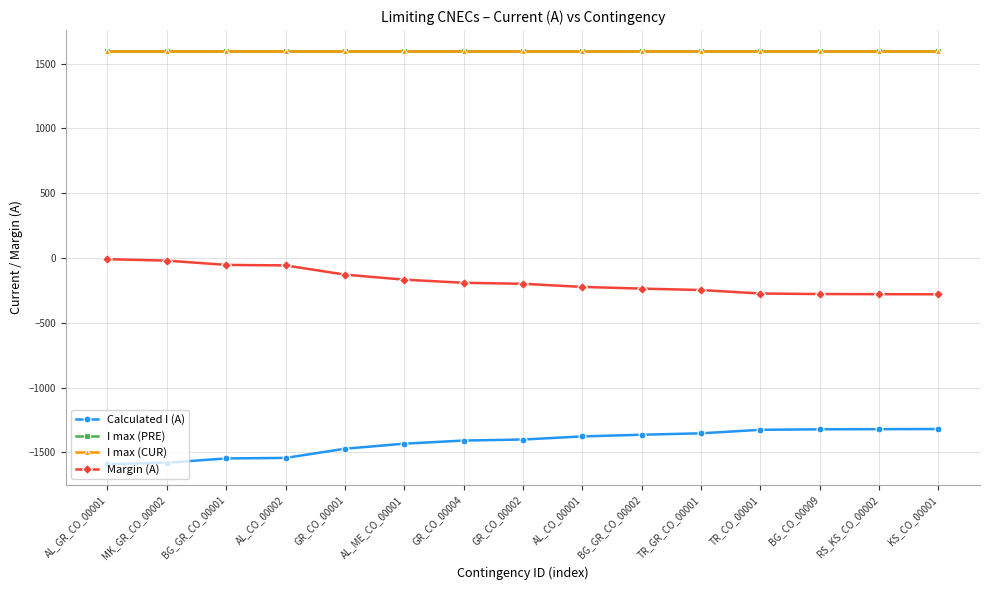

True or false: Calculated I (A) has a value of -1409 at GR_CO_00004.

True